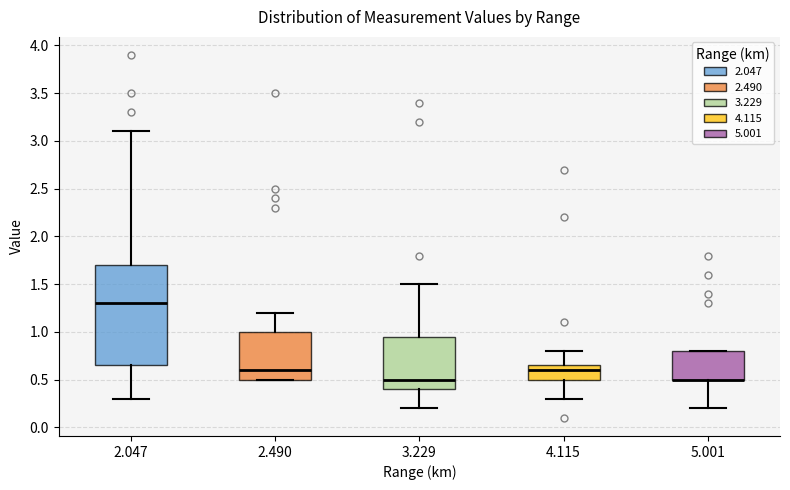

Reading left to right, transcribe this box plot: for each box, give where its median line is, the range the box spans, and where its two whiskers end, as read against the y-axis. The values are not printed on the chart, so give them approximately, as read against the axis.

2.047: median 1.30, box 0.65 to 1.70, whiskers 0.30 to 3.10
2.490: median 0.60, box 0.50 to 1.00, whiskers 0.50 to 1.20
3.229: median 0.50, box 0.40 to 0.95, whiskers 0.20 to 1.50
4.115: median 0.60, box 0.50 to 0.65, whiskers 0.30 to 0.80
5.001: median 0.50 (drawn on the box's lower edge), box 0.50 to 0.80, whiskers 0.20 to 0.80